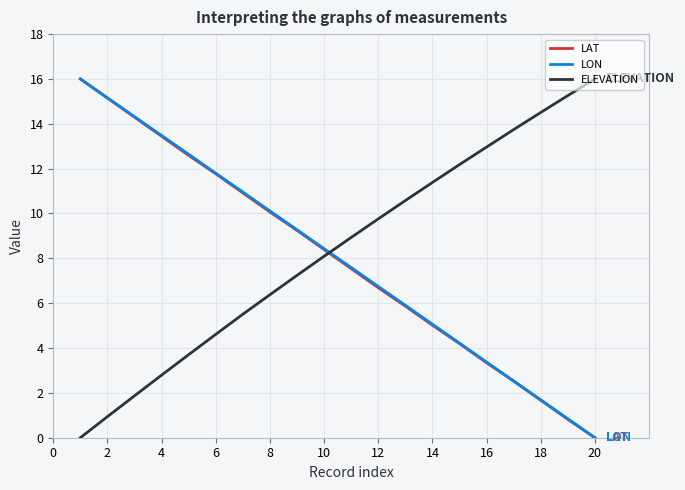

What is the maximum value shown in the chart?

16.0